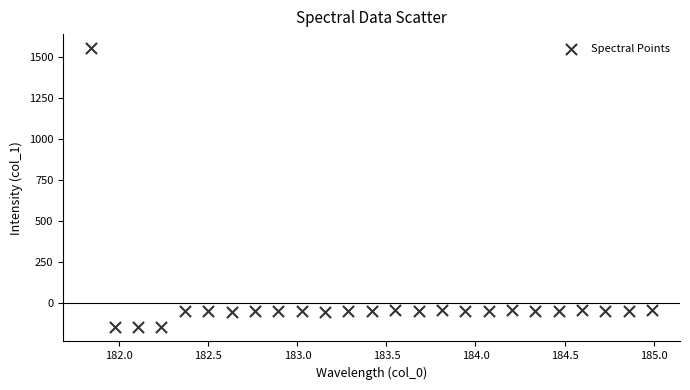

What is the range of X values (max minus min)?

3.1